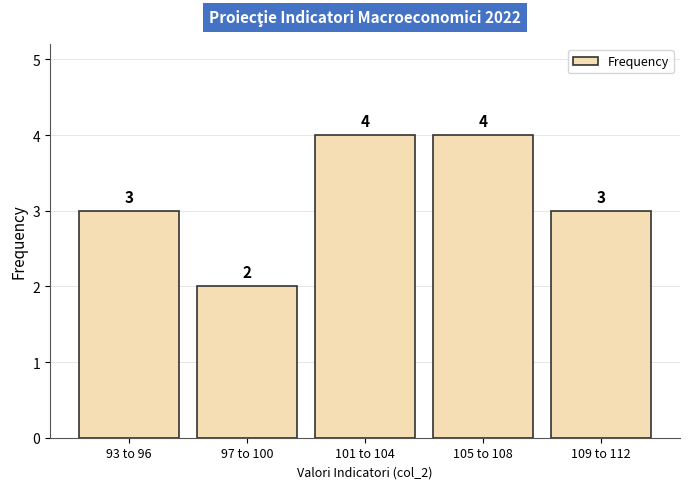

Reading left to right, extract all data points from this chart.

93 to 96=3	97 to 100=2	101 to 104=4	105 to 108=4	109 to 112=3